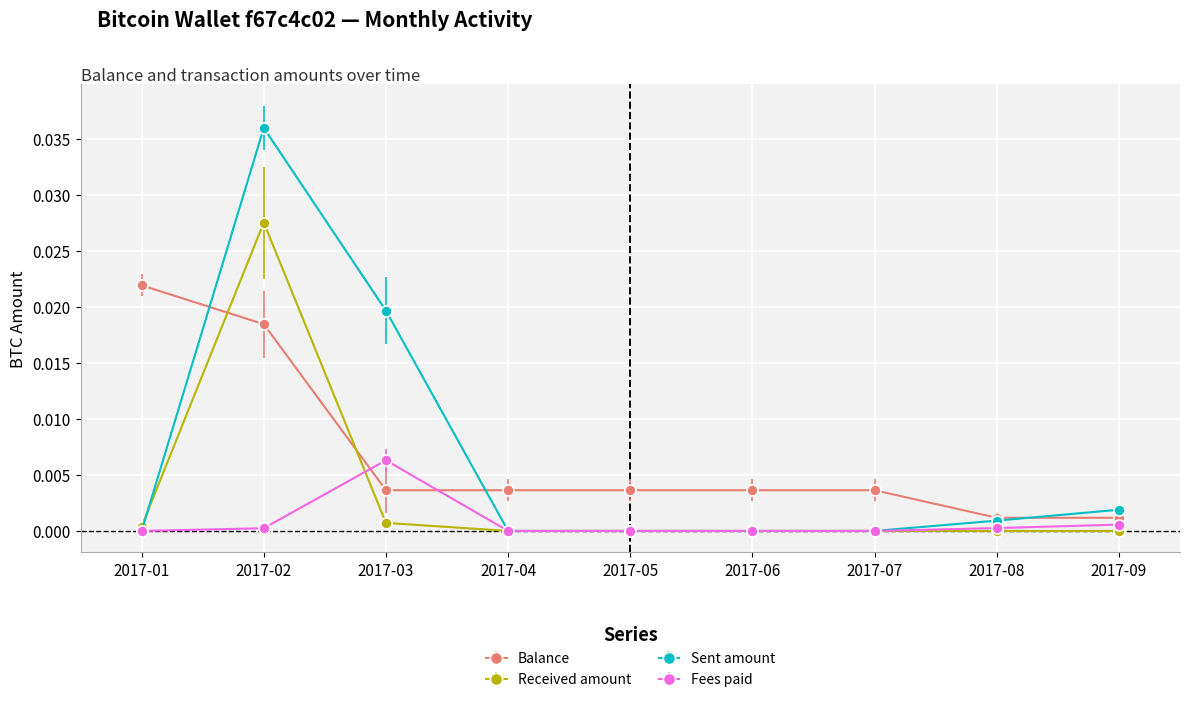

True or false: Sent amount has more than 0 interior local peaks.

True